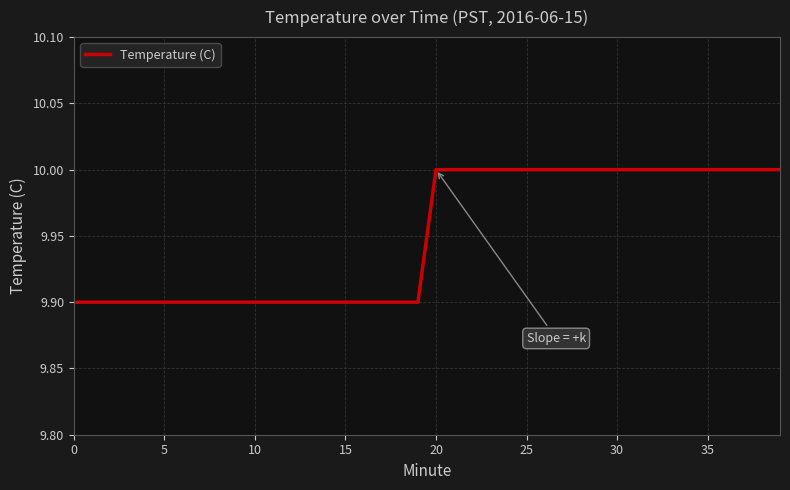

What is the minimum value shown in the chart?

9.9